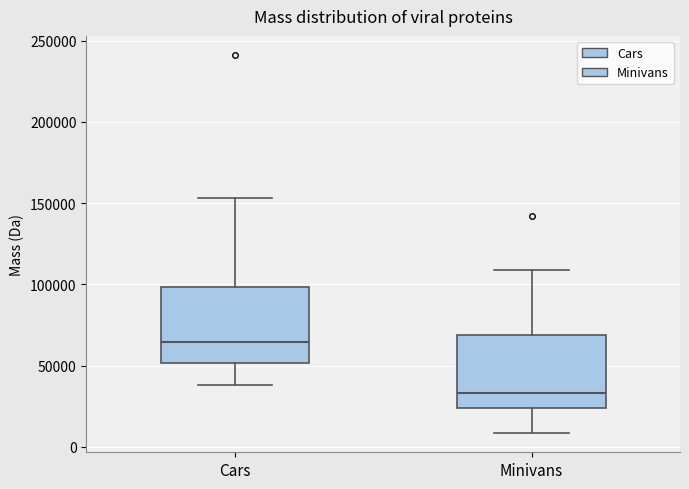

Reading left to right, transcribe this box plot: for each box, give where its median line is, the range the box spans, and where its two whiskers end, as read against the y-axis. The values are not printed on the chart, so give them approximately, as read against the axis.

Cars: median 65000, box 50000 to 100000, whiskers 40000 to 155000
Minivans: median 35000, box 25000 to 70000, whiskers 10000 to 110000